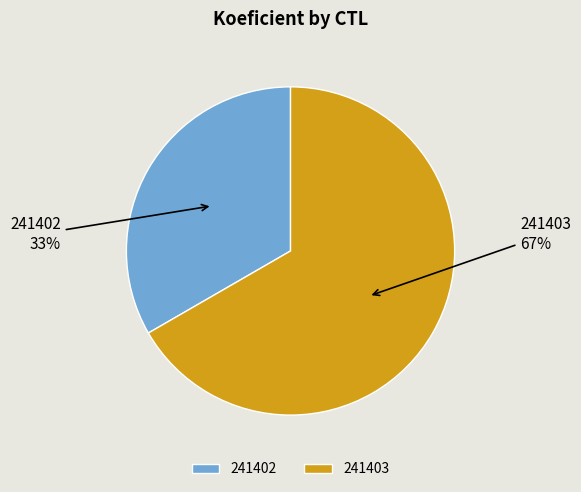

How many slices are in this pie chart?

2